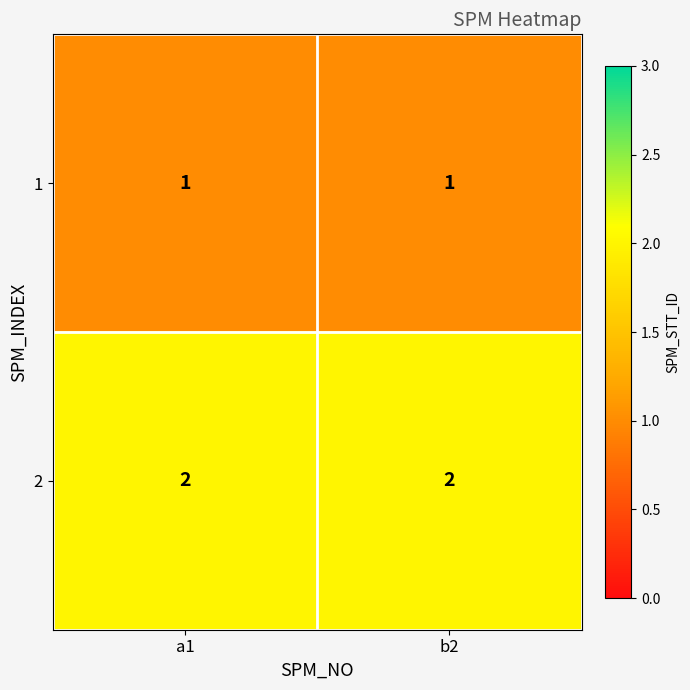

At b2, list the series in order from smallest to largest.

1, 2